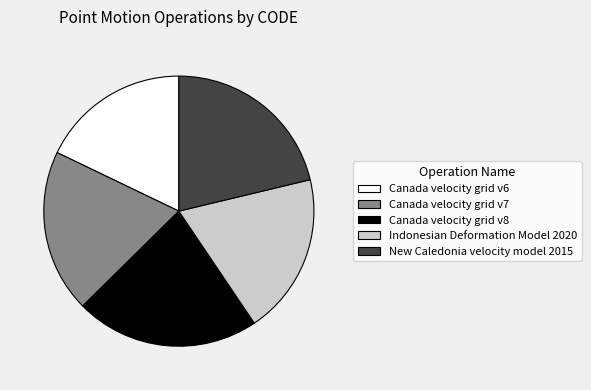

How many segments does this pie chart have?

5